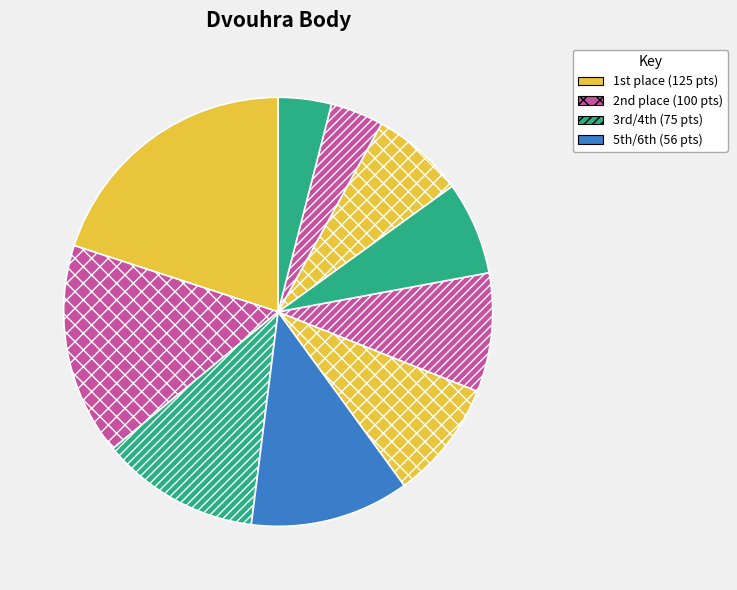

Count the number of slices in the pie.

10